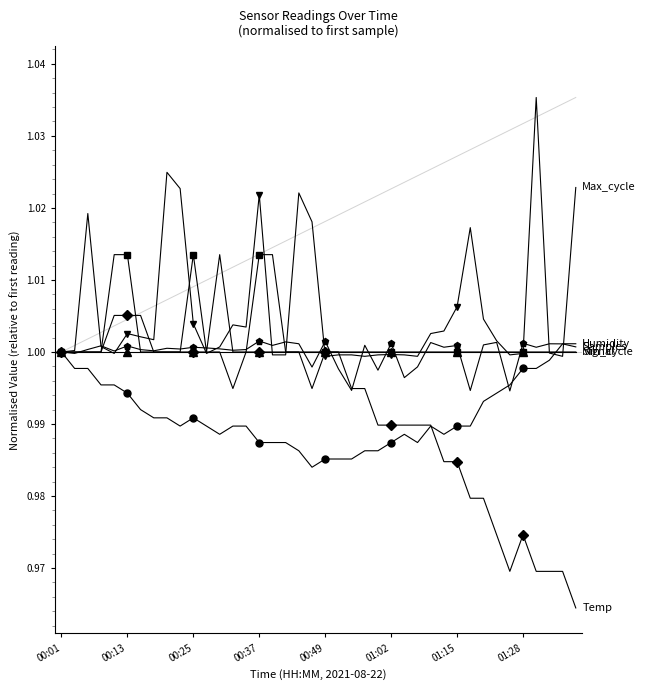

Is it true that Humidity equals 1.0 at 00:01?

True